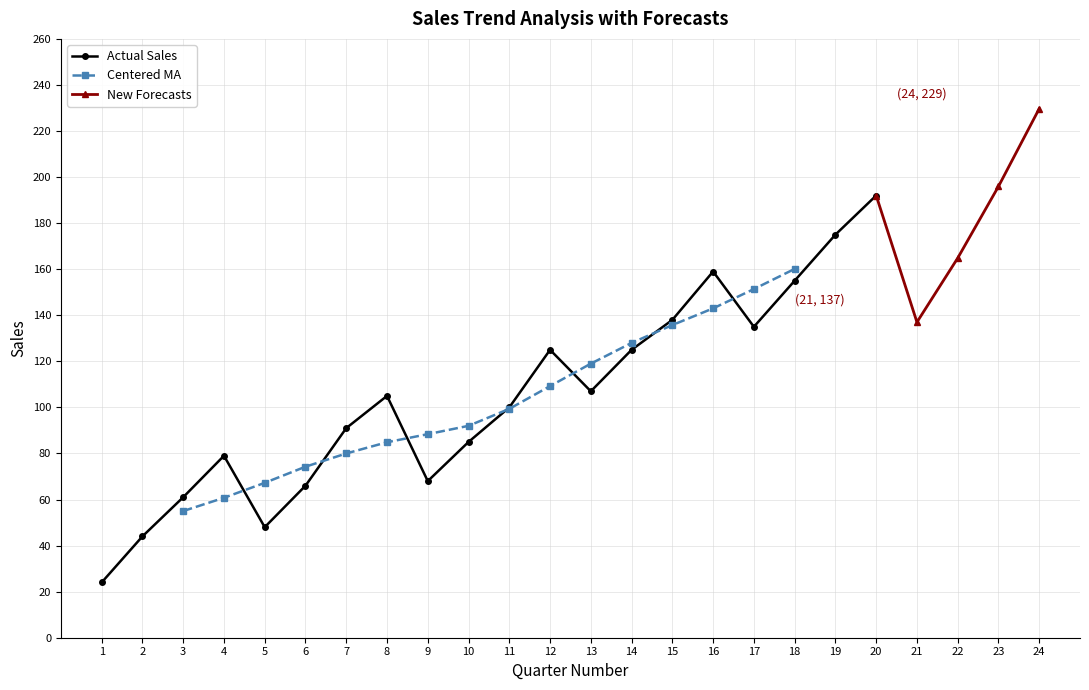

How many interior local valleys does the Actual Sales series have?

4